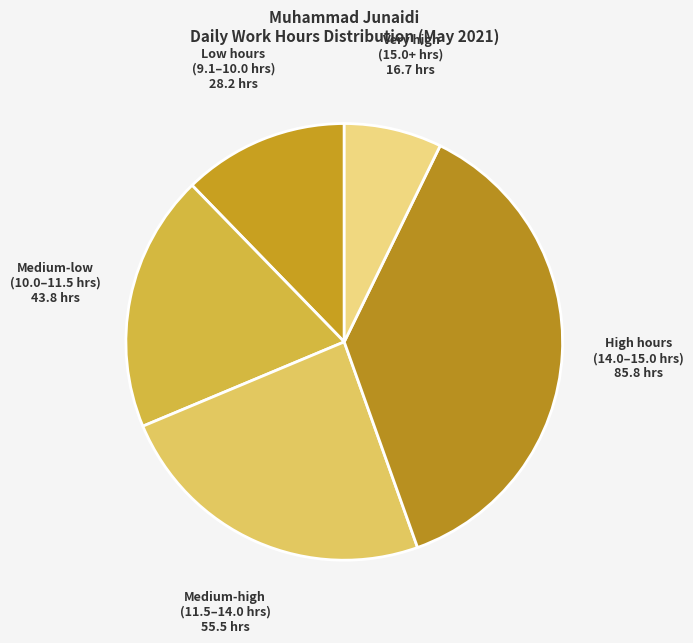

Between Medium-low (10.0–11.5 hrs) and High hours (14.0–15.0 hrs), which is larger?

High hours (14.0–15.0 hrs)